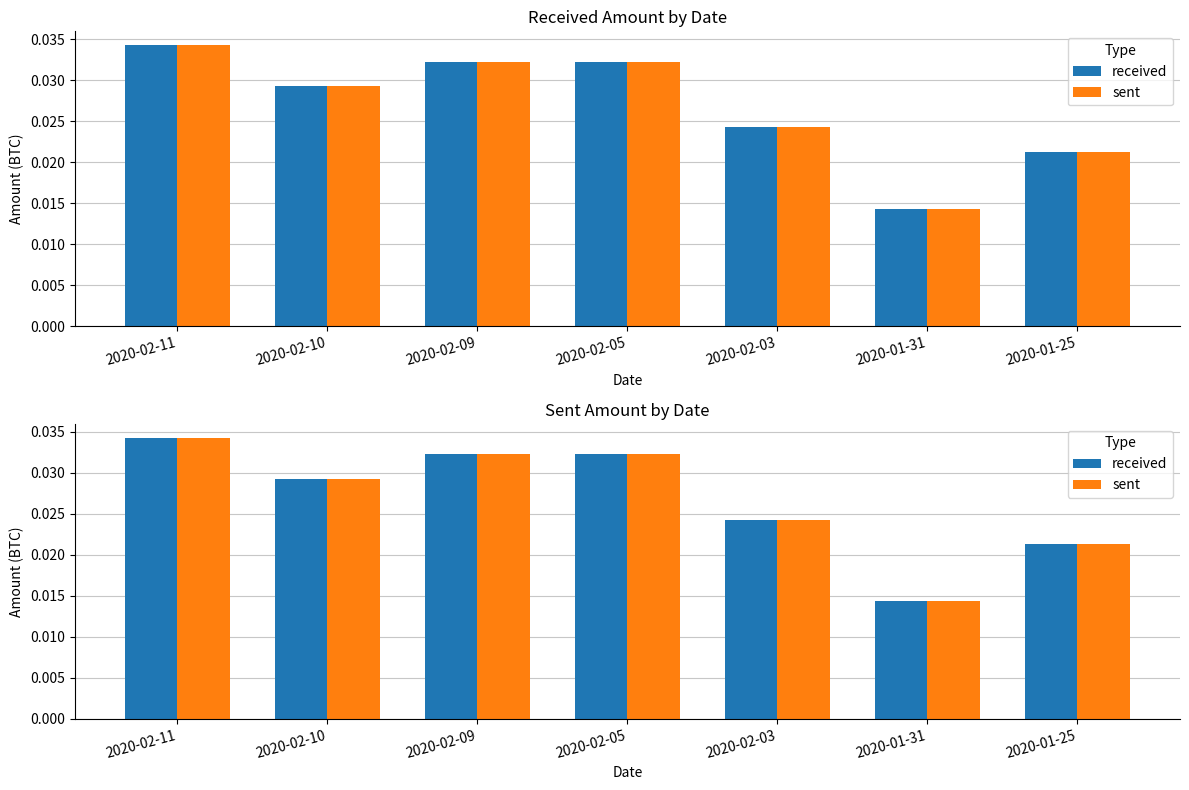

Are the bars horizontal?

No